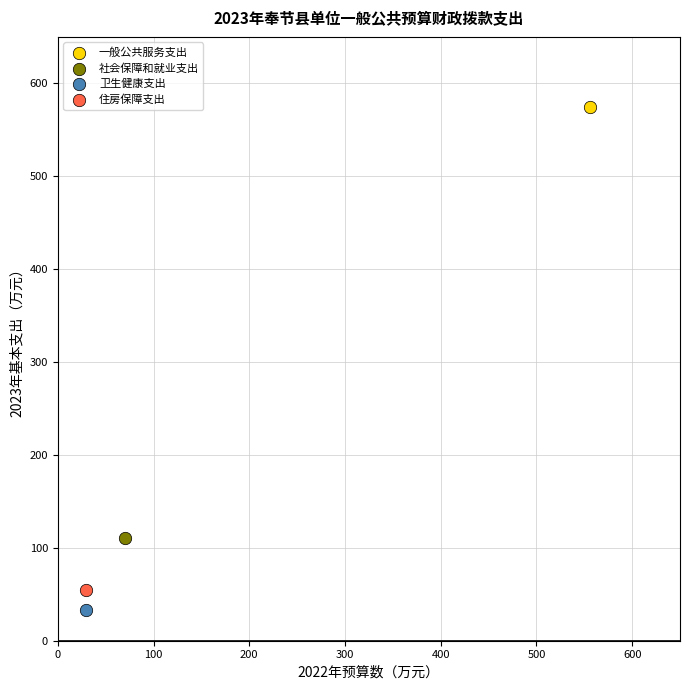

Which series contains the lowest Y value?

卫生健康支出